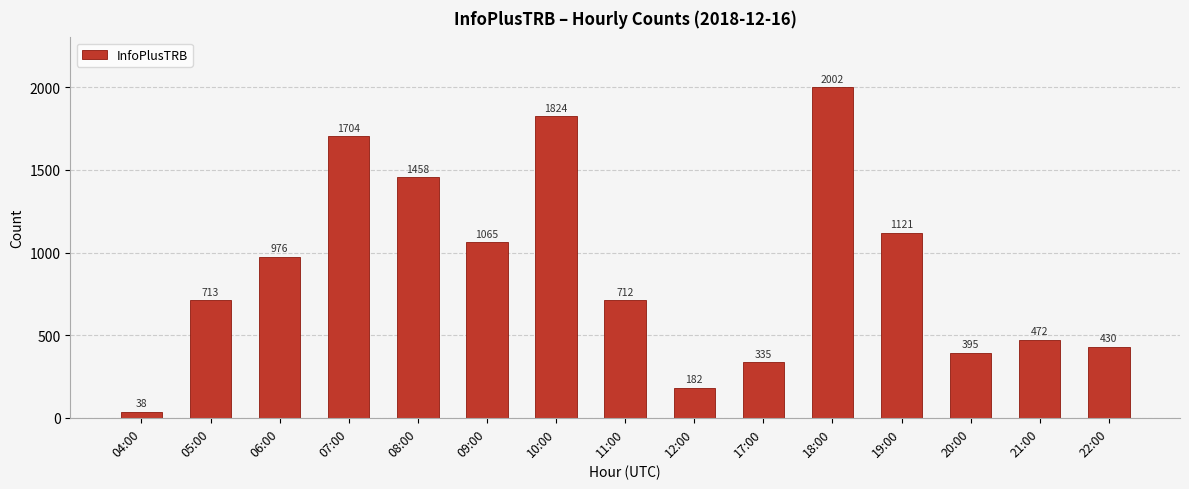

Reading left to right, extract all data points from this chart.

38	713	976	1704	1458	1065	1824	712	182	335	2002	1121	395	472	430